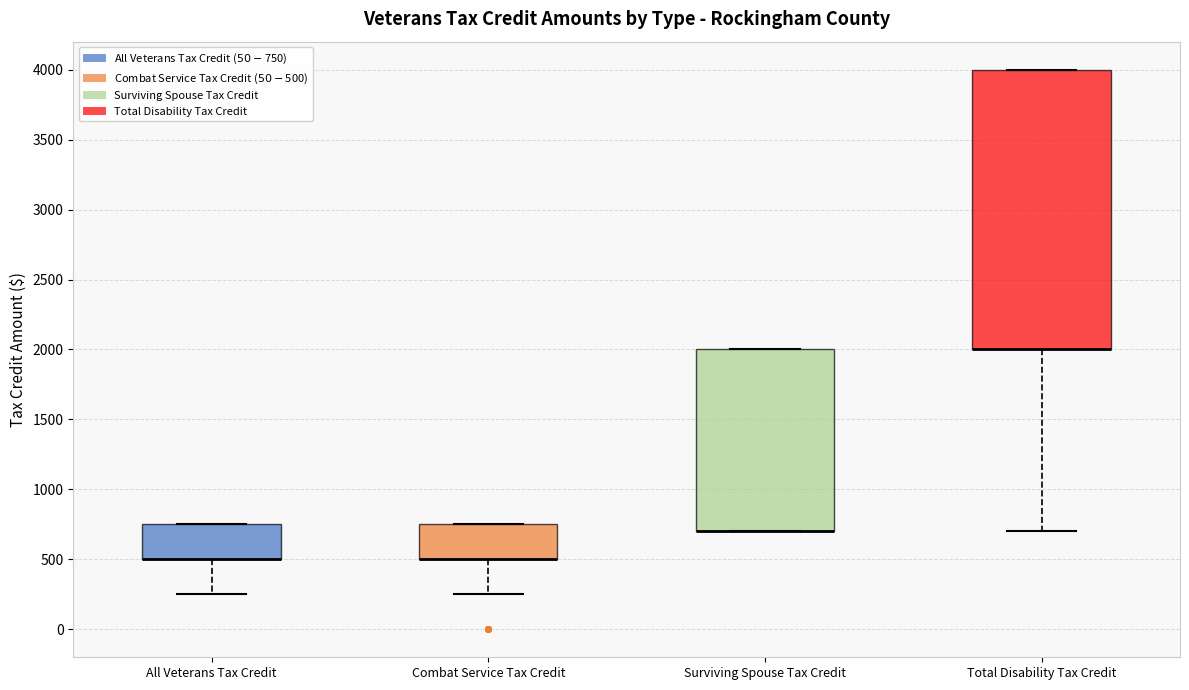

Reading left to right, read every box against the y-axis: the position of its median line, the range the box covers, and the ends of its whiskers. The values are not printed on the chart, so give them approximately, as read against the axis.

All Veterans Tax Credit: median 500 (drawn on the box's lower edge), box 500 to 750, whiskers 250 to 750
Combat Service Tax Credit: median 500 (drawn on the box's lower edge), box 500 to 750, whiskers 250 to 750
Surviving Spouse Tax Credit: median 700 (drawn on the box's lower edge), box 700 to 2000, whiskers 700 to 2000
Total Disability Tax Credit: median 2000 (drawn on the box's lower edge), box 2000 to 4000, whiskers 700 to 4000